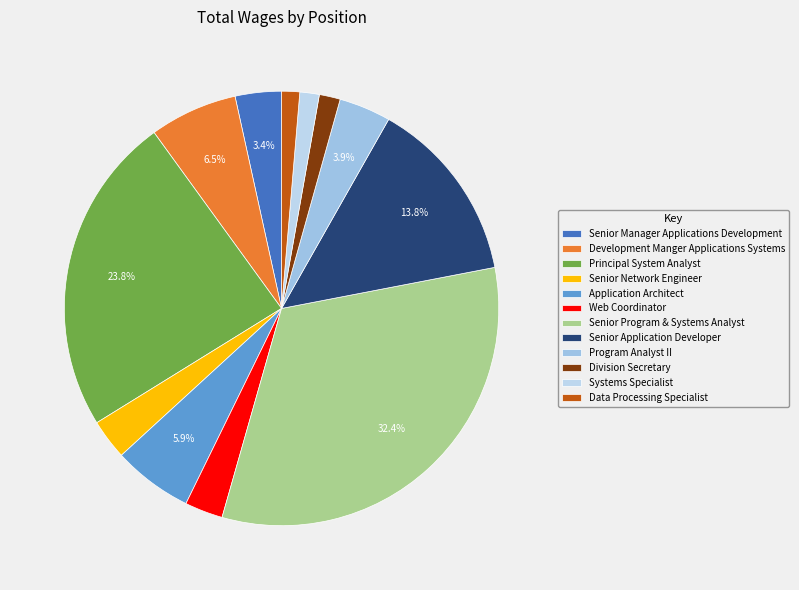

What percentage do Application Architect and Senior Application Developer together represent?

19.7%